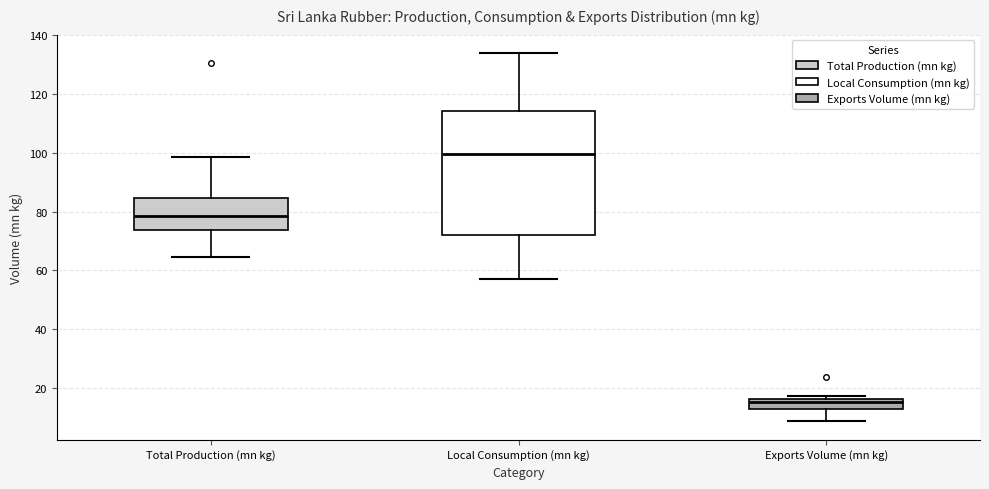

Where is the lower edge of the box for Exports Volume (mn kg) on the y-axis? The values are not printed on the chart, so give them approximately, as read against the axis.

12